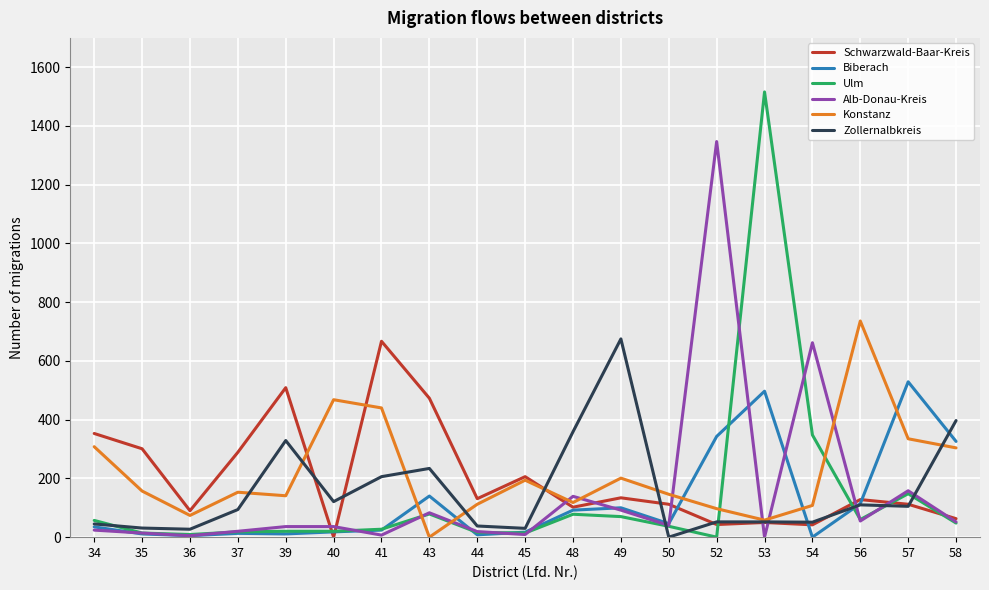

True or false: Biberach and Konstanz cross at least once.

True